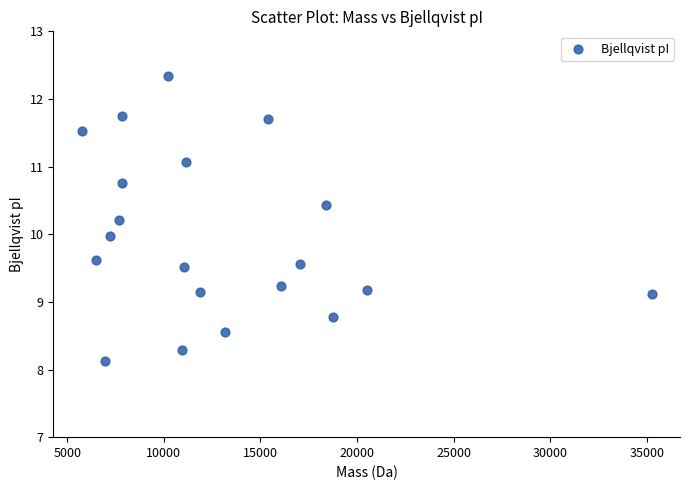

What is the range of Y values (max minus min)?

4.2